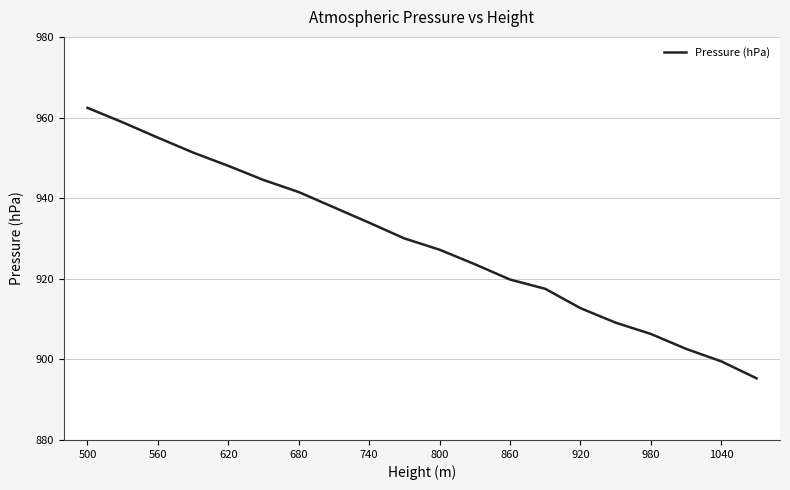

What is the difference between the maximum and minimum values?

67.1